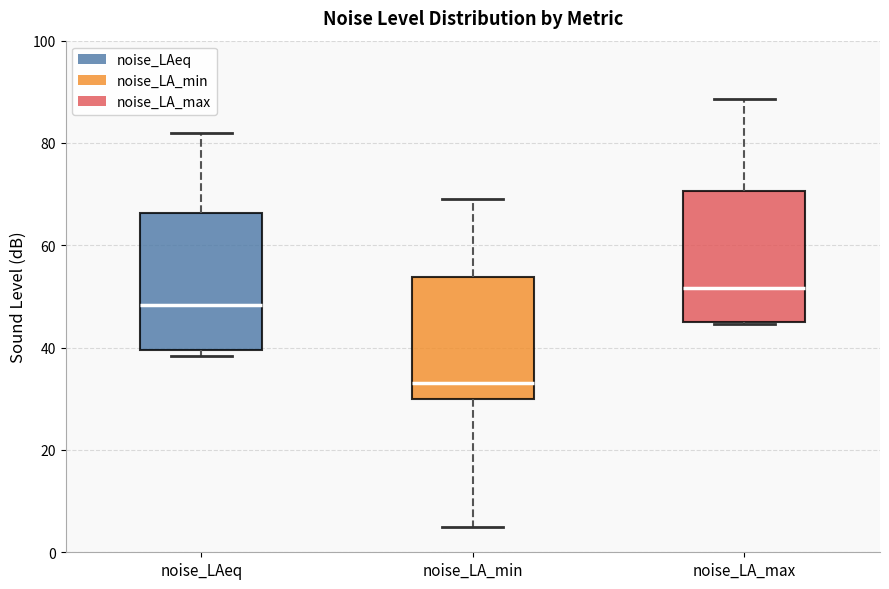

Which box has the lowest median line?

noise_LA_min